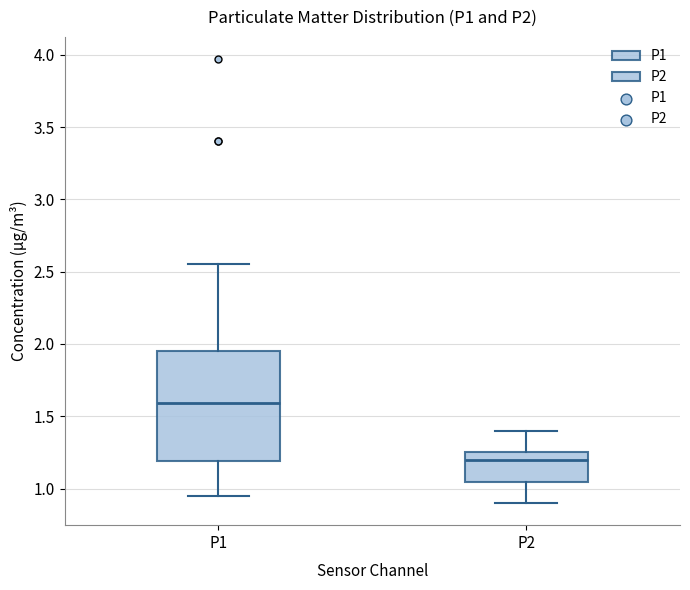

Reading left to right, transcribe this box plot: for each box, give where its median line is, the range the box spans, and where its two whiskers end, as read against the y-axis. The values are not printed on the chart, so give them approximately, as read against the axis.

P1: median 1.60, box 1.20 to 1.95, whiskers 0.95 to 2.55
P2: median 1.20, box 1.05 to 1.25, whiskers 0.90 to 1.40